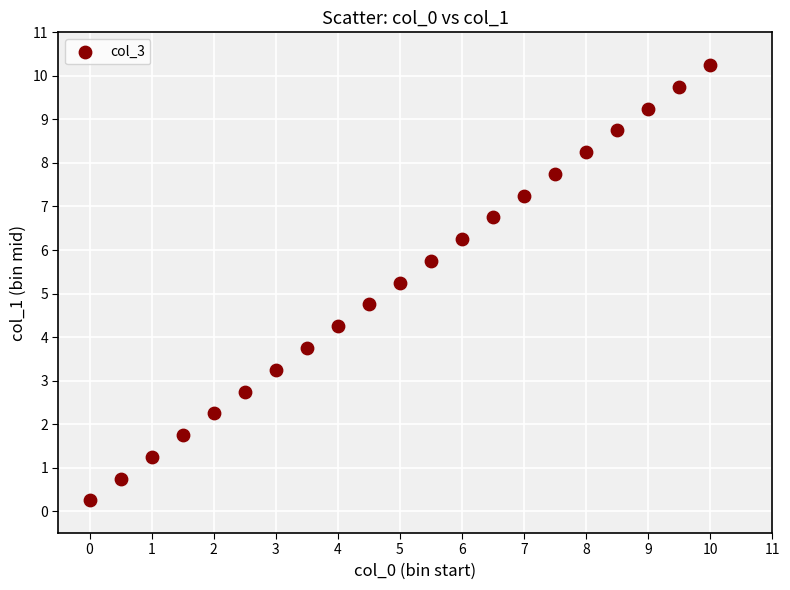

What is the range of X values (max minus min)?

10.0